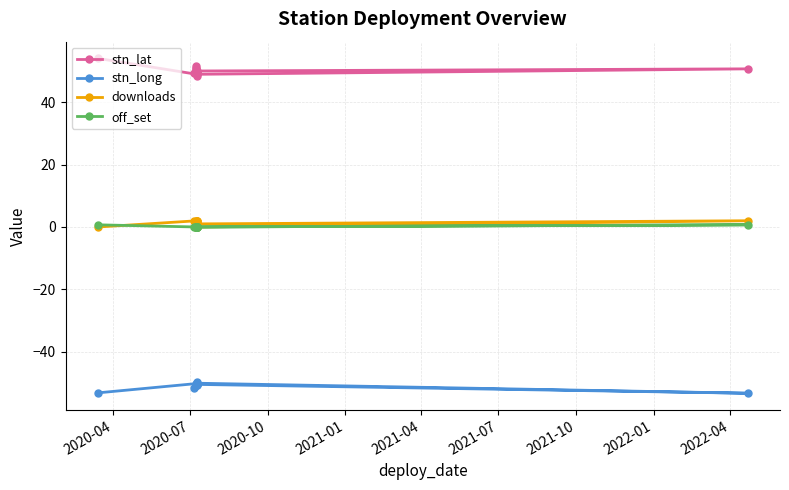

What are all the series names shown in the legend?

stn_lat, stn_long, downloads, off_set